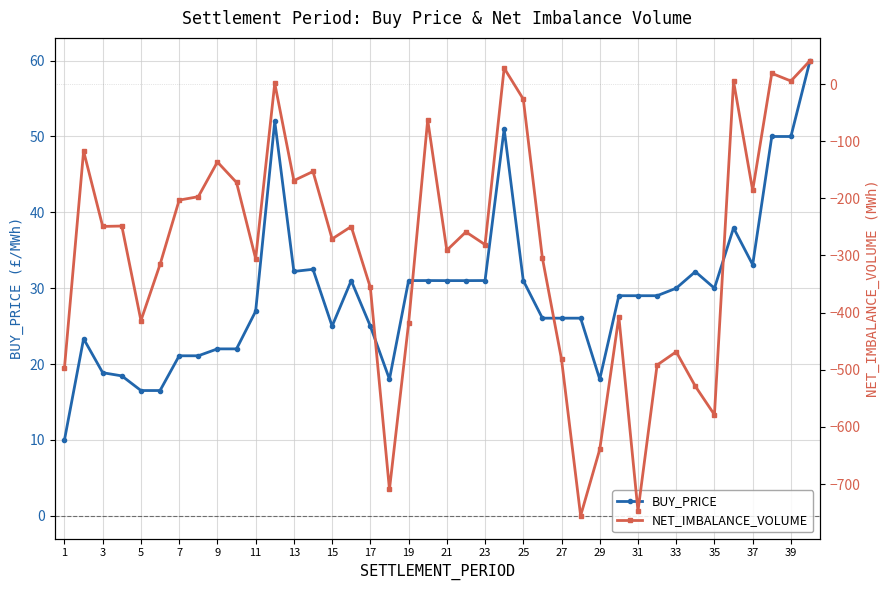

Count the number of data series in this chart.

2